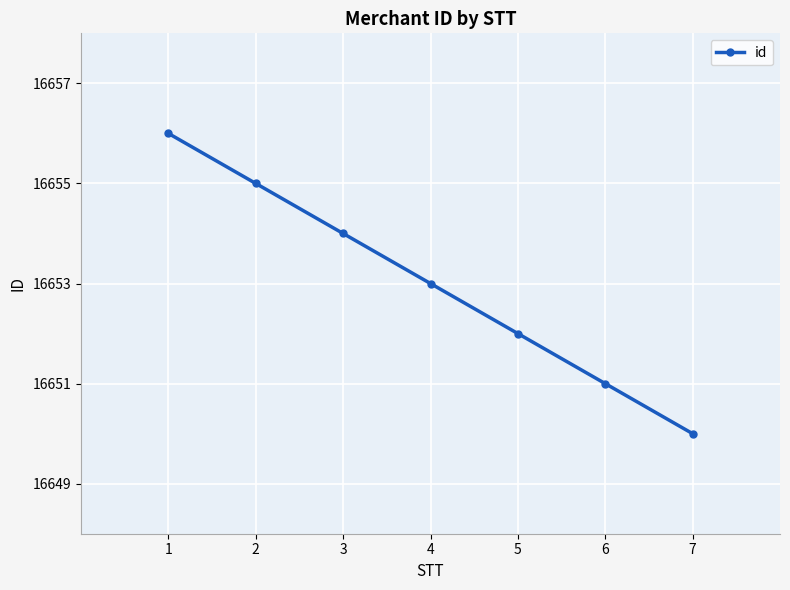

What is the difference between the second highest and second lowest values?

4